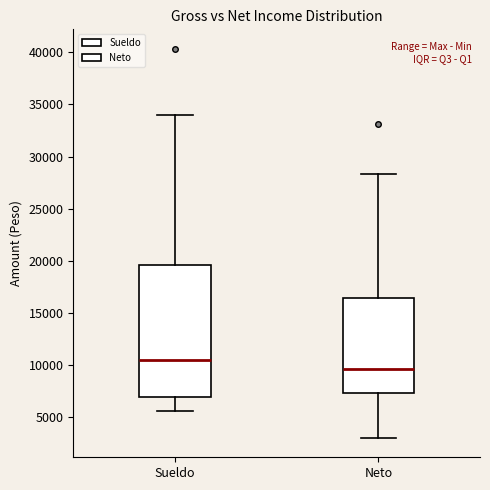

Reading left to right, transcribe this box plot: for each box, give where its median line is, the range the box spans, and where its two whiskers end, as read against the y-axis. The values are not printed on the chart, so give them approximately, as read against the axis.

Sueldo: median 10500, box 7000 to 19500, whiskers 5500 to 34000
Neto: median 9500, box 7500 to 16500, whiskers 3000 to 28500